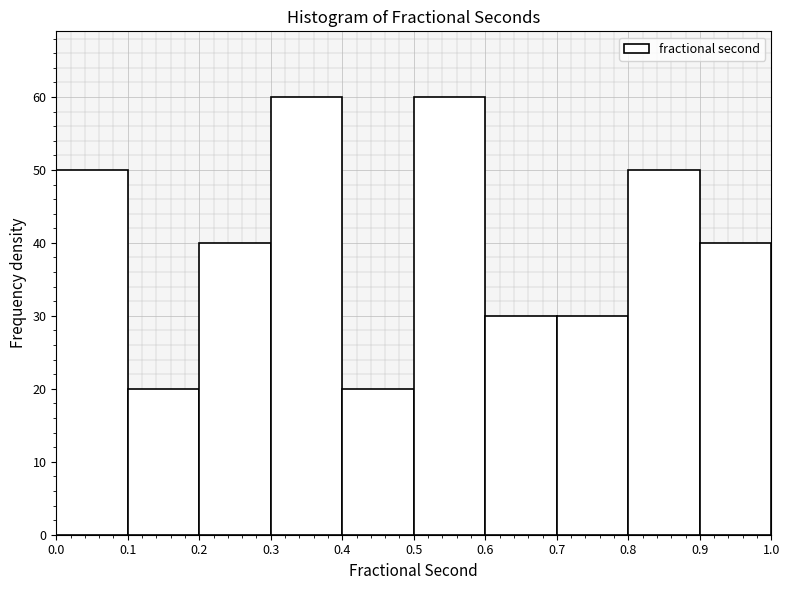

What is the height of the bar covering 0.6 to 0.7 on the x-axis? The values are not printed on the chart, so give them approximately, as read against the axis.

30